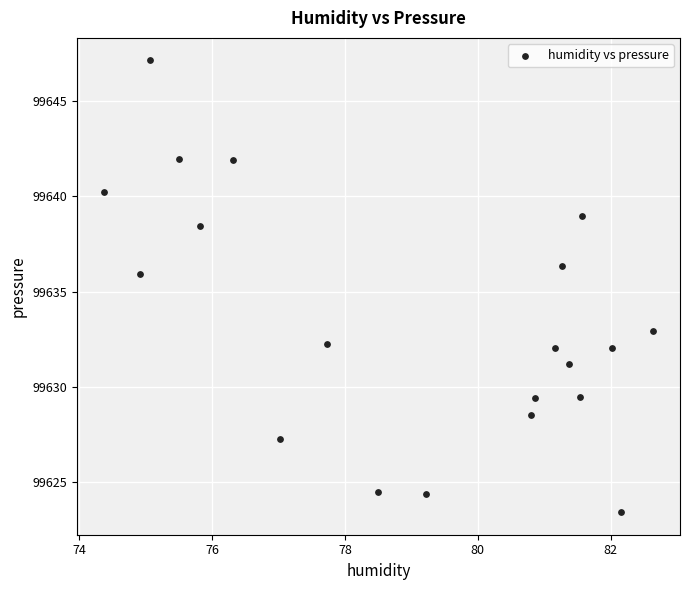

What Y value in the scatter plot is closest to 99635?

99635.9